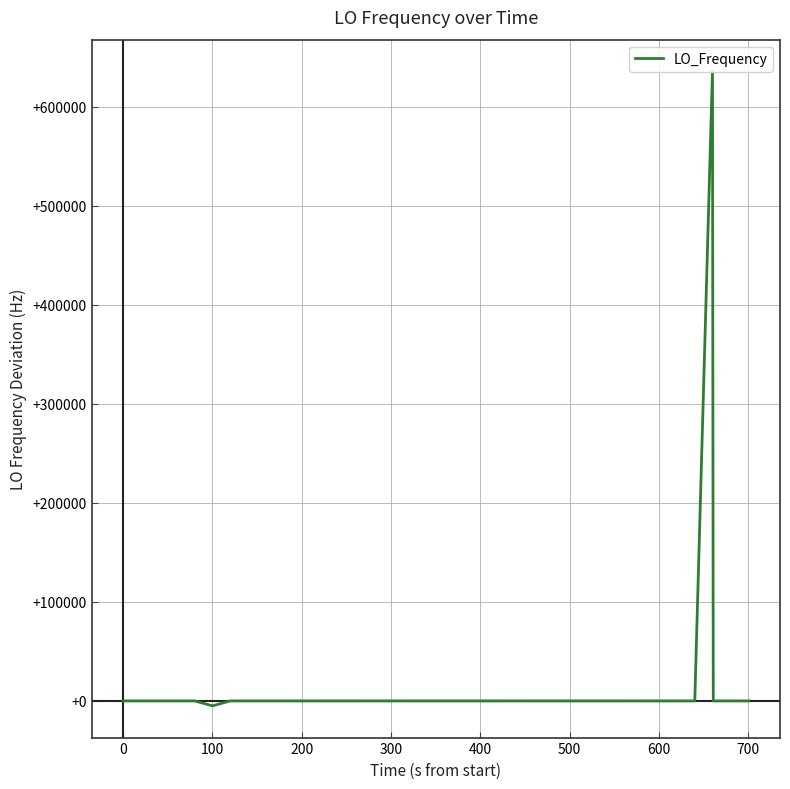

How many lines are shown in the chart?

1